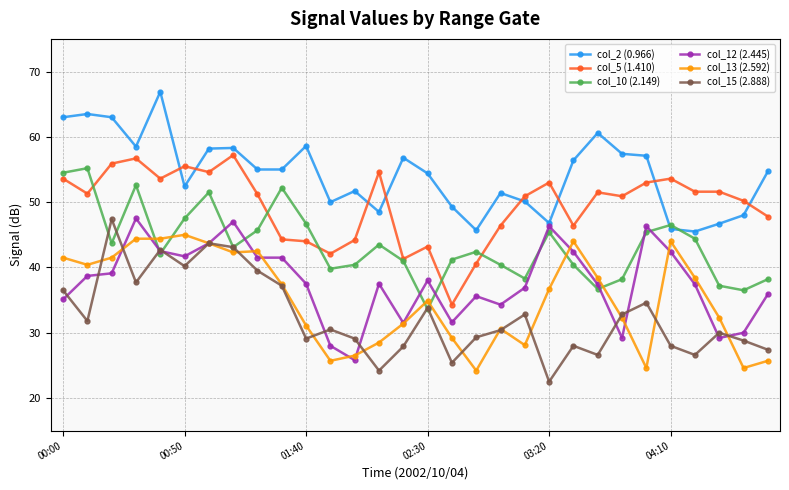

How many distinct data groups are displayed?

6